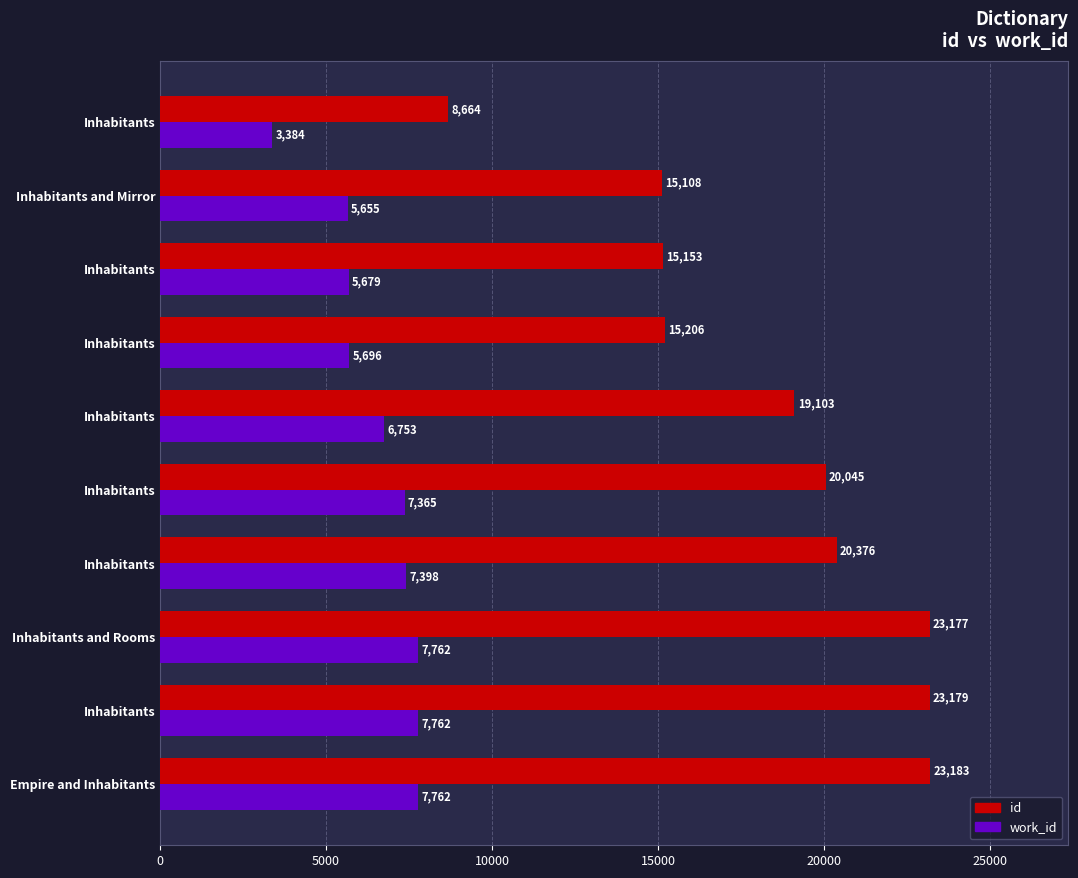

How many categories are shown in the chart?

10